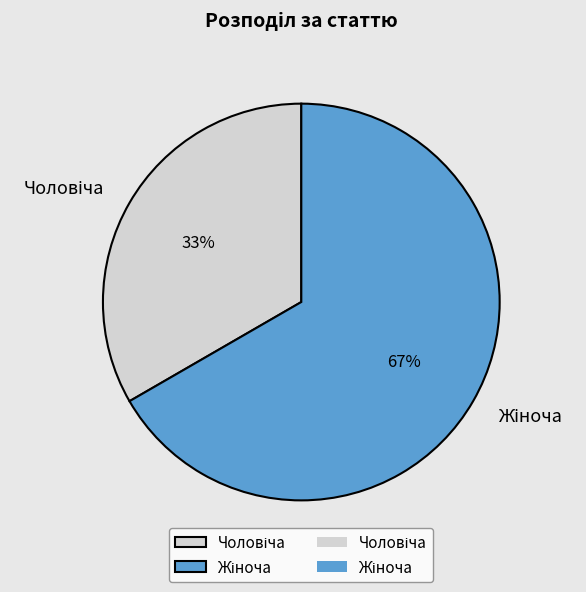

To the nearest percent, what is the average slice percentage?

50%